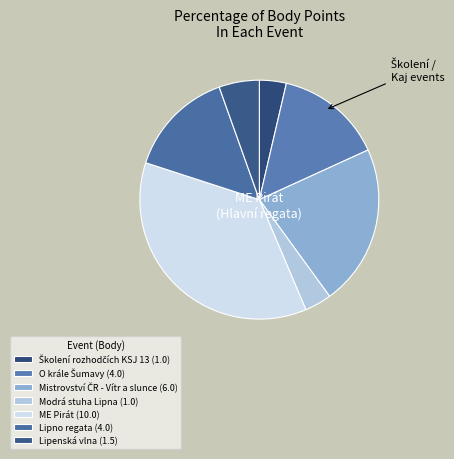

How many slices are in this pie chart?

7